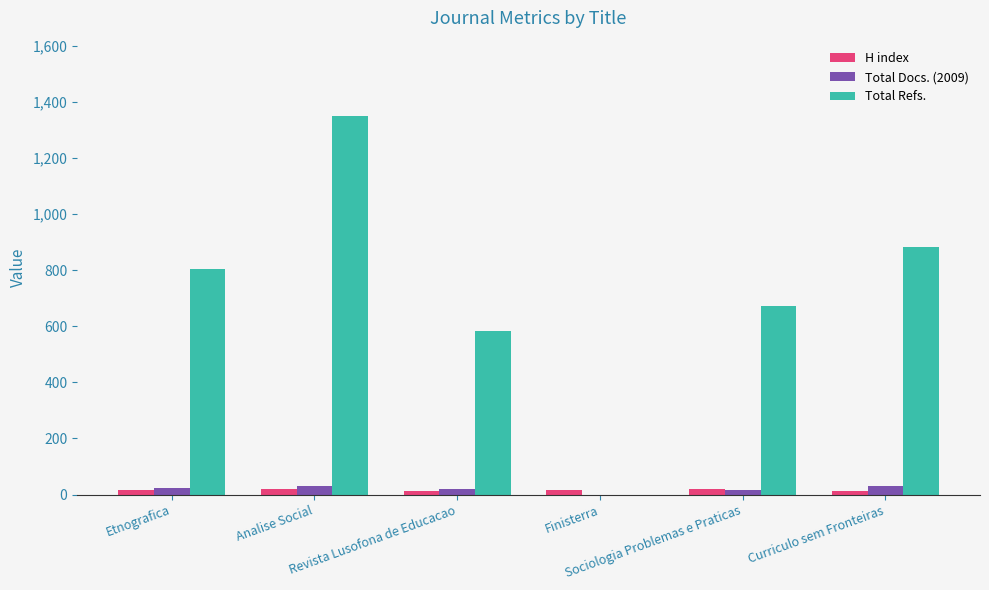

At which category is the sum across all series the highest?

Analise Social